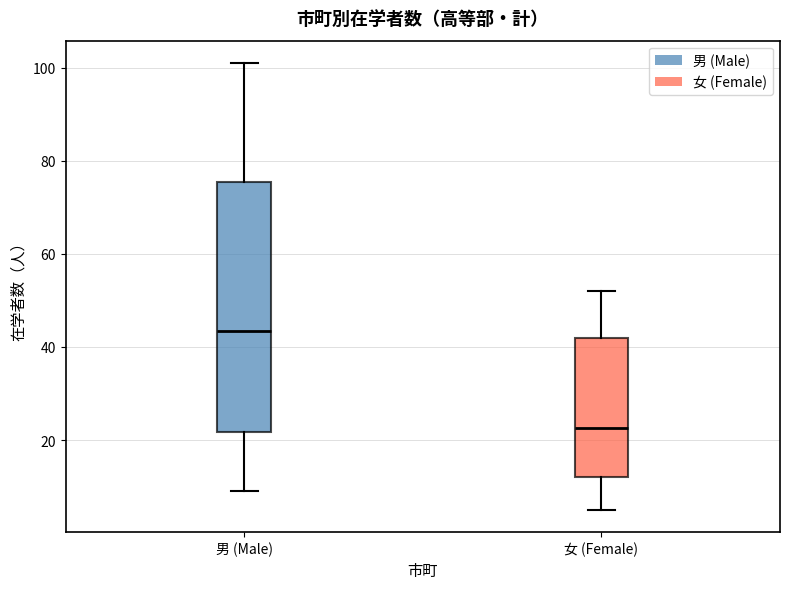

Reading left to right, transcribe this box plot: for each box, give where its median line is, the range the box spans, and where its two whiskers end, as read against the y-axis. The values are not printed on the chart, so give them approximately, as read against the axis.

男 (Male): median 44, box 22 to 76, whiskers 10 to 102
女 (Female): median 22, box 12 to 42, whiskers 6 to 52